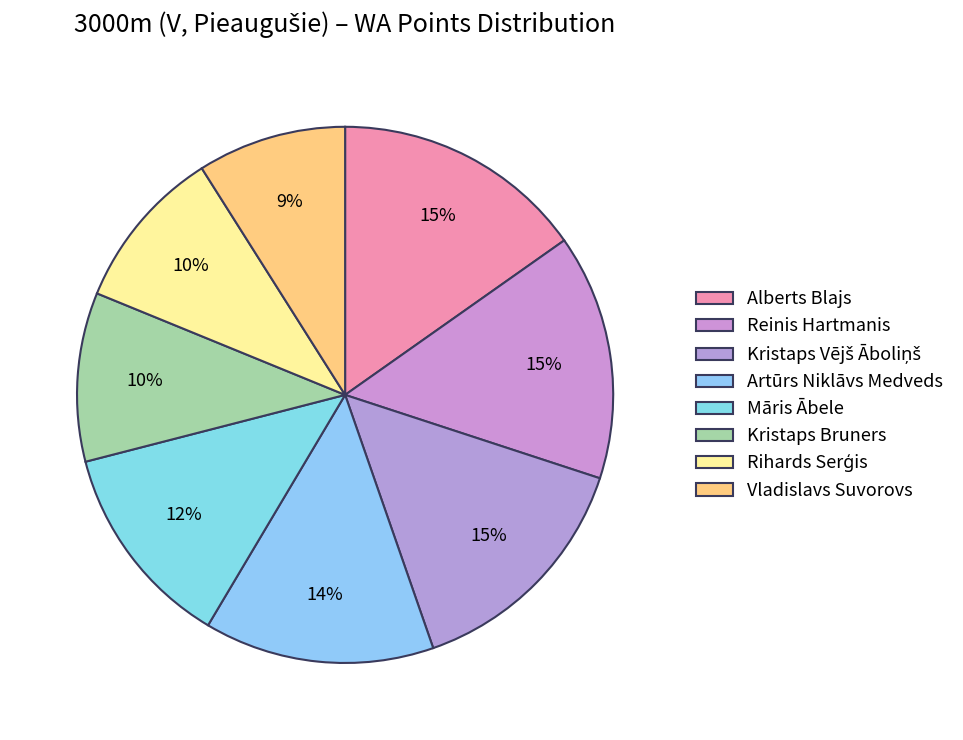

Is Kristaps Vējš Āboliņš the majority of the pie?

No